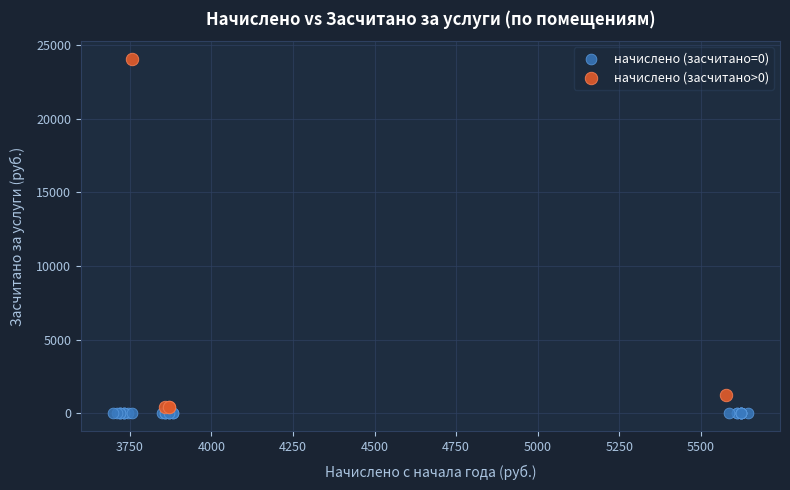

Which series contains the highest Y value?

начислено (засчитано>0)